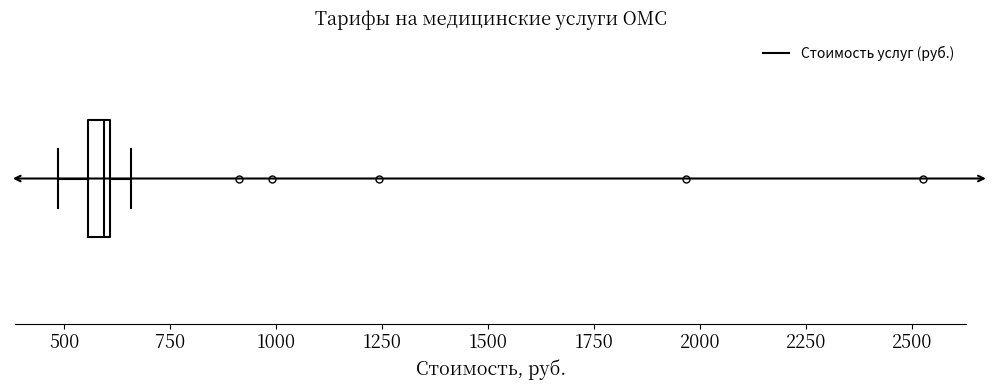

Where is the right edge of the box on the x-axis? The values are not printed on the chart, so give them approximately, as read against the axis.

600